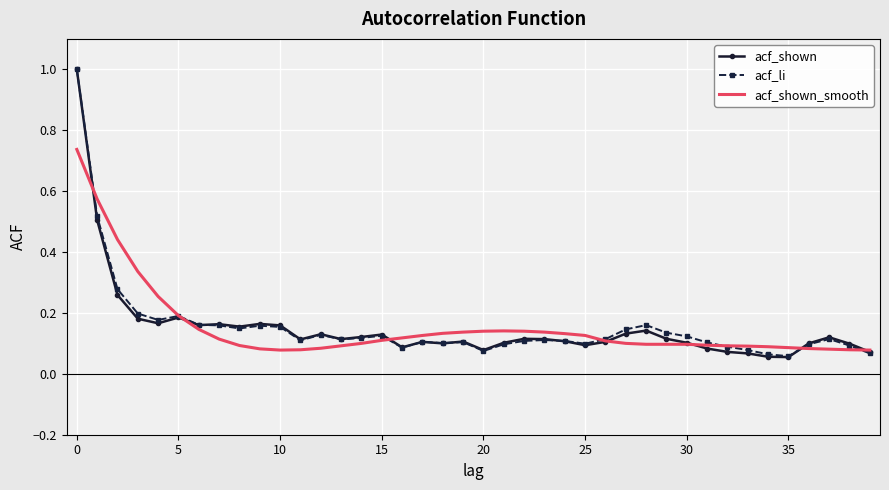

What is the maximum value shown in the chart?

1.0